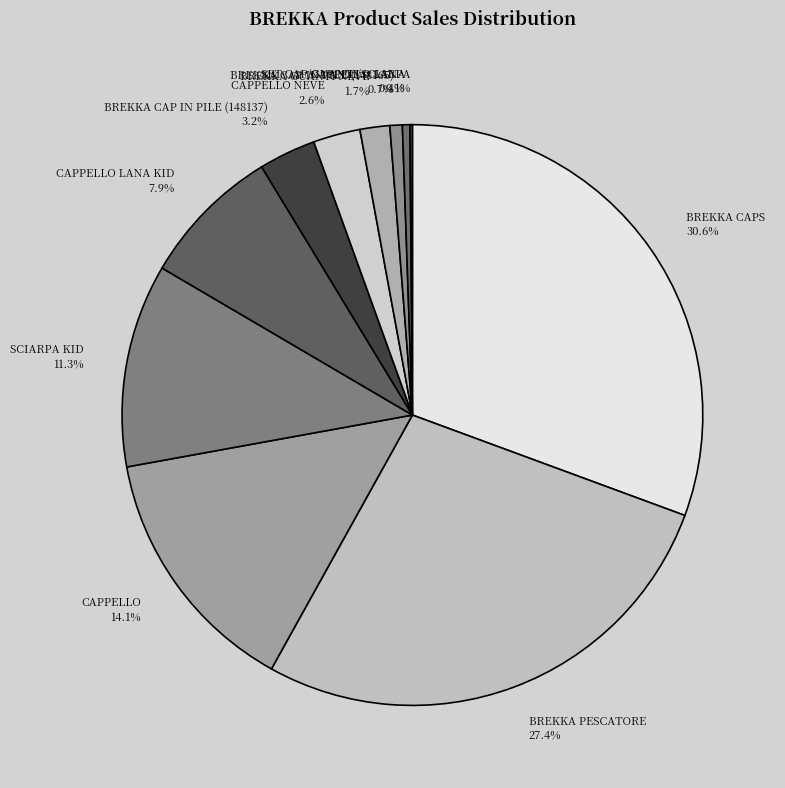

Which slice is the largest?

BREKKA CAPS 30.6%